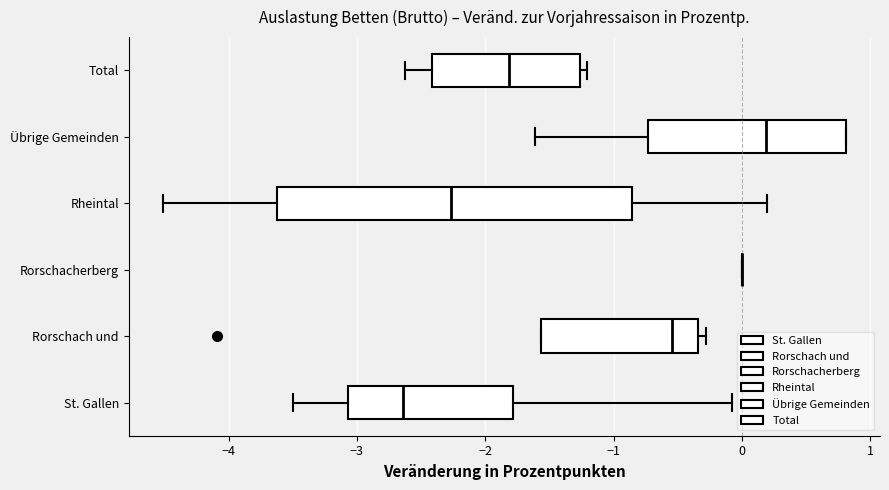

Reading bottom to top, read every box against the x-axis: the position of its median line, the range the box covers, and the ends of its whiskers. The values are not printed on the chart, so give them approximately, as read against the axis.

St. Gallen: median -2.6, box -3.1 to -1.8, whiskers -3.5 to -0.1
Rorschach und: median -0.5, box -1.6 to -0.3, whiskers -1.6 to -0.3 (just right of the box's right edge)
Rorschacherberg: box collapsed to a line at 0.0, whiskers 0.0 to 0.0
Rheintal: median -2.3, box -3.6 to -0.9, whiskers -4.5 to 0.2
Übrige Gemeinden: median 0.2, box -0.7 to 0.8, whiskers -1.6 to 0.8
Total: median -1.8, box -2.4 to -1.3, whiskers -2.6 to -1.2